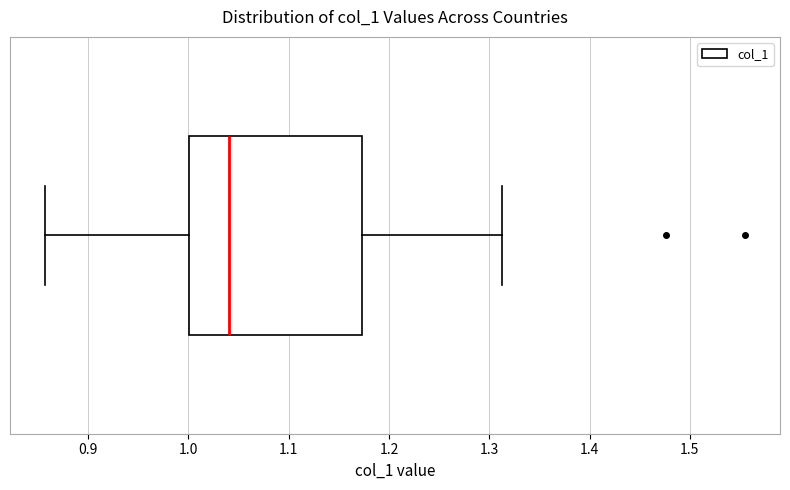

Read this box plot against the x-axis: the position of the median line, the range covered by the box, and the ends of both whiskers. The values are not printed on the chart, so give them approximately, as read against the axis.

median 1.04, box 1.00 to 1.17, whiskers 0.86 to 1.31